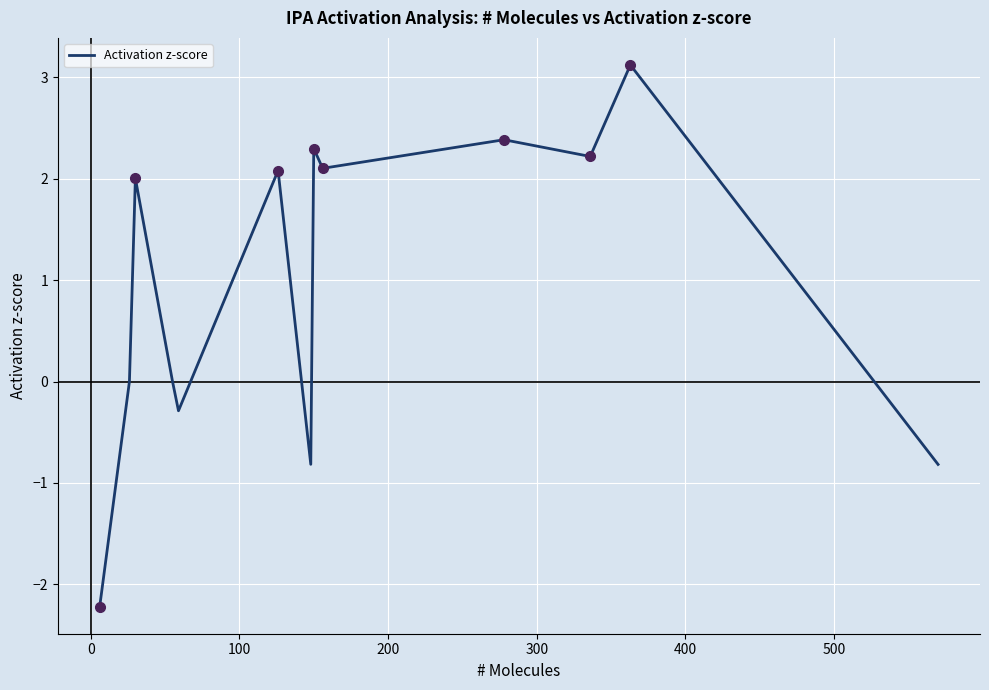

What is the maximum value shown in the chart?

3.1